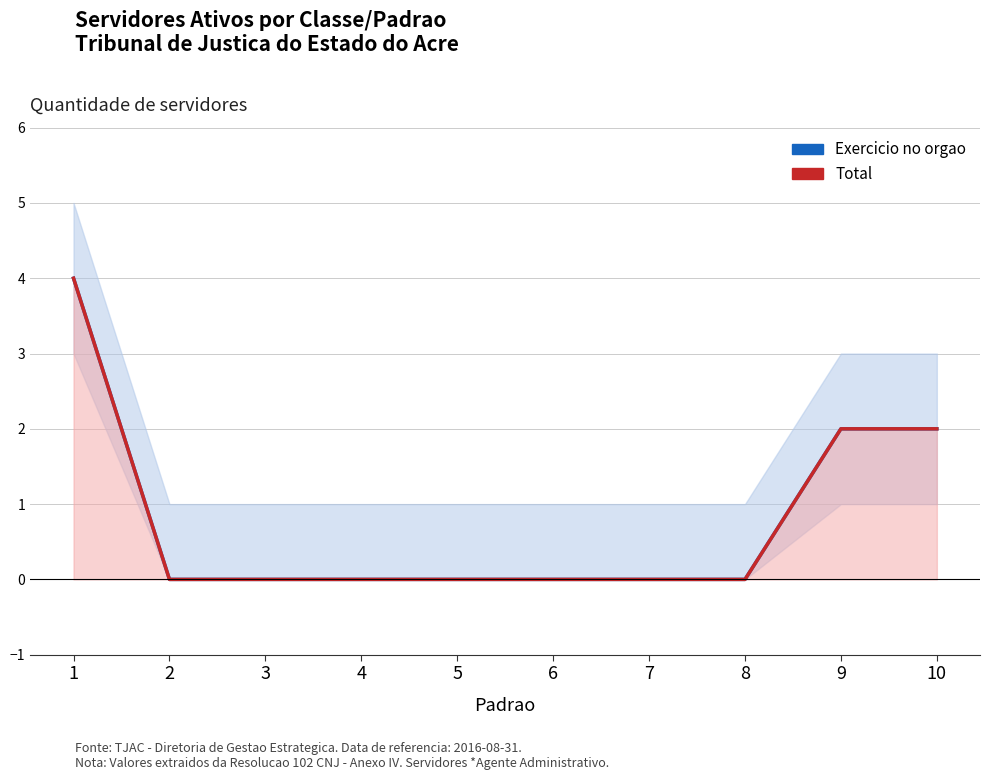

Which series has the largest range (max minus min)?

Exercicio no orgao